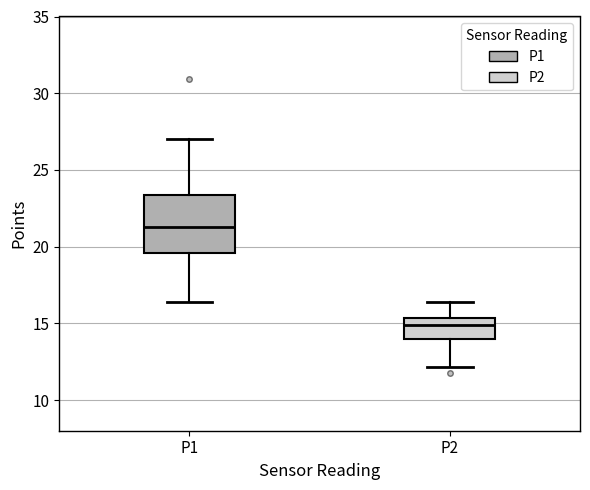

Reading left to right, transcribe this box plot: for each box, give where its median line is, the range the box spans, and where its two whiskers end, as read against the y-axis. The values are not printed on the chart, so give them approximately, as read against the axis.

P1: median 21.5, box 19.5 to 23.5, whiskers 16.5 to 27.0
P2: median 15.0, box 14.0 to 15.5, whiskers 12.0 to 16.5